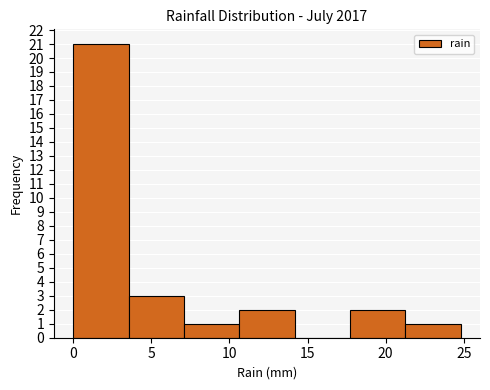

Reading left to right, list every bar in this chart as the range it spans on the x-axis followed by its height. Neither the bar edges nor the heights are printed on the chart, so give them approximately, as read against the axes.

0.0 to 3.5: 21
3.5 to 7.0: 3
7.0 to 10.5: 1
10.5 to 14.0: 2
14.0 to 17.5: 0
17.5 to 21.5: 2
21.5 to 25.0: 1